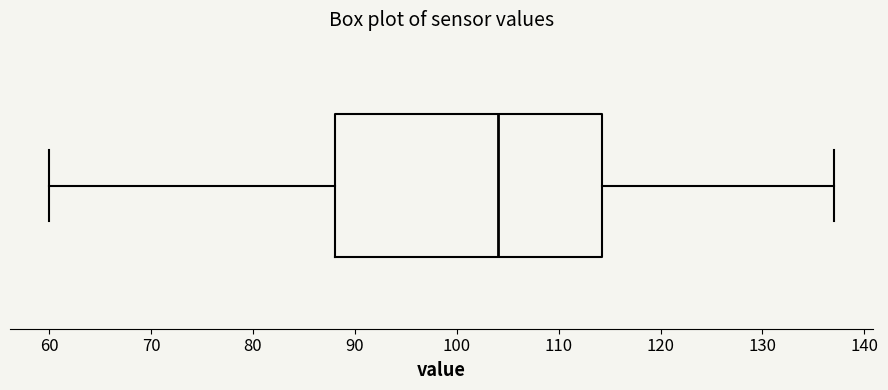

Read this box plot against the x-axis: the position of the median line, the range covered by the box, and the ends of both whiskers. The values are not printed on the chart, so give them approximately, as read against the axis.

median 104, box 88 to 114, whiskers 60 to 137